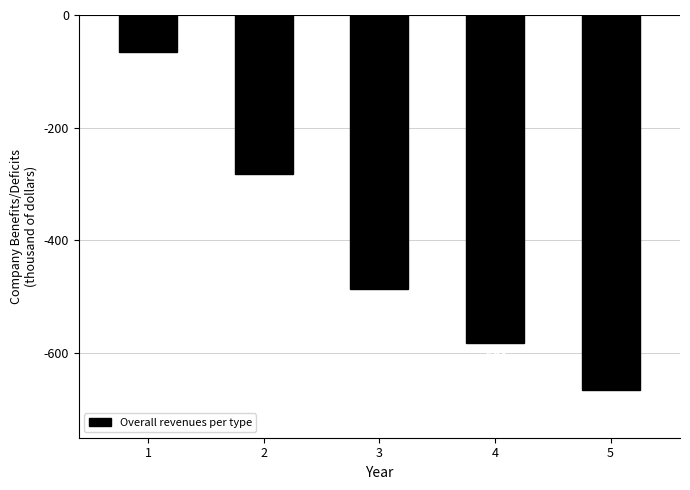

At which label does the data first exceed -485?

1